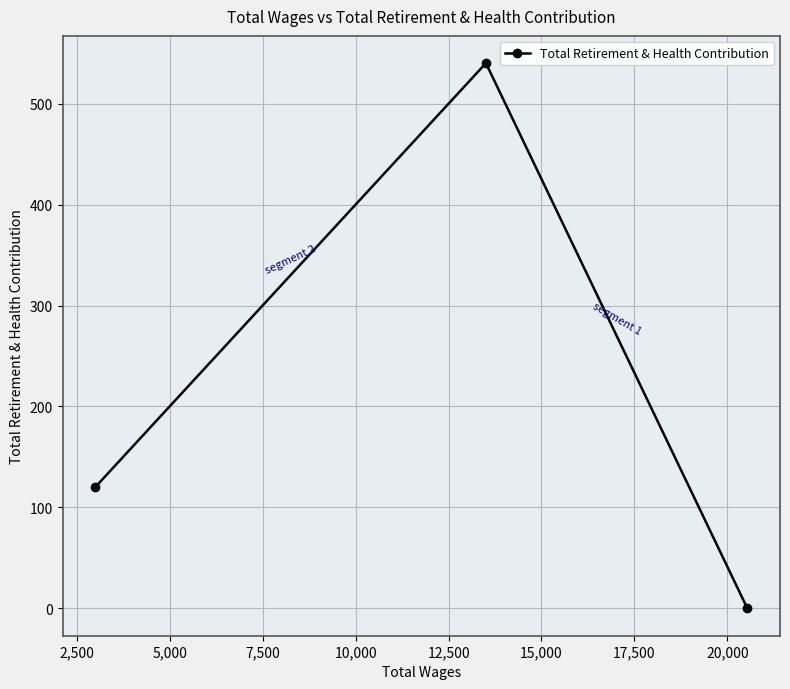

What is the average value?

220